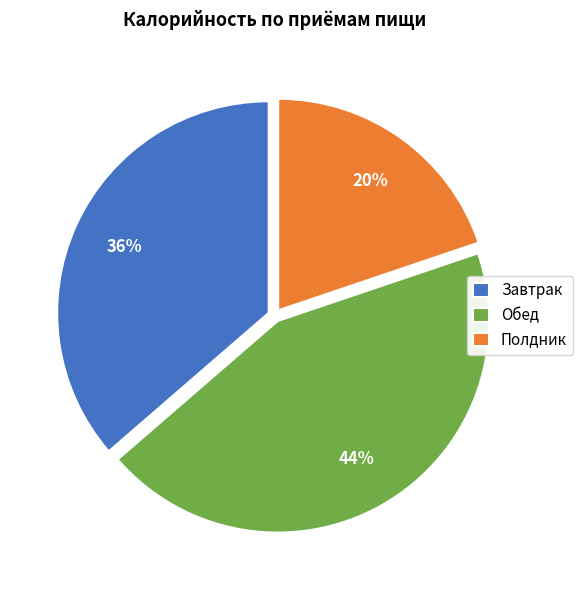

To the nearest percent, what is the difference between the Полдник and Обед slice percentages?

24%